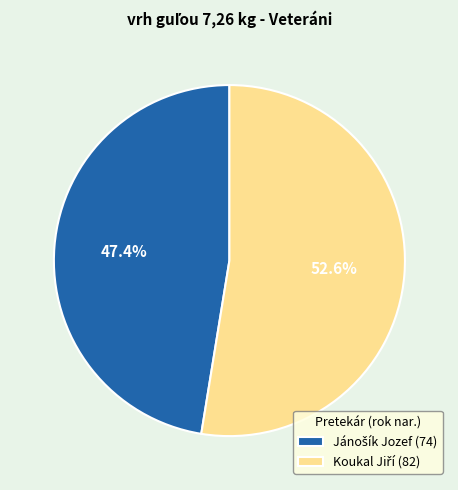

Is there a majority slice in this chart?

Yes